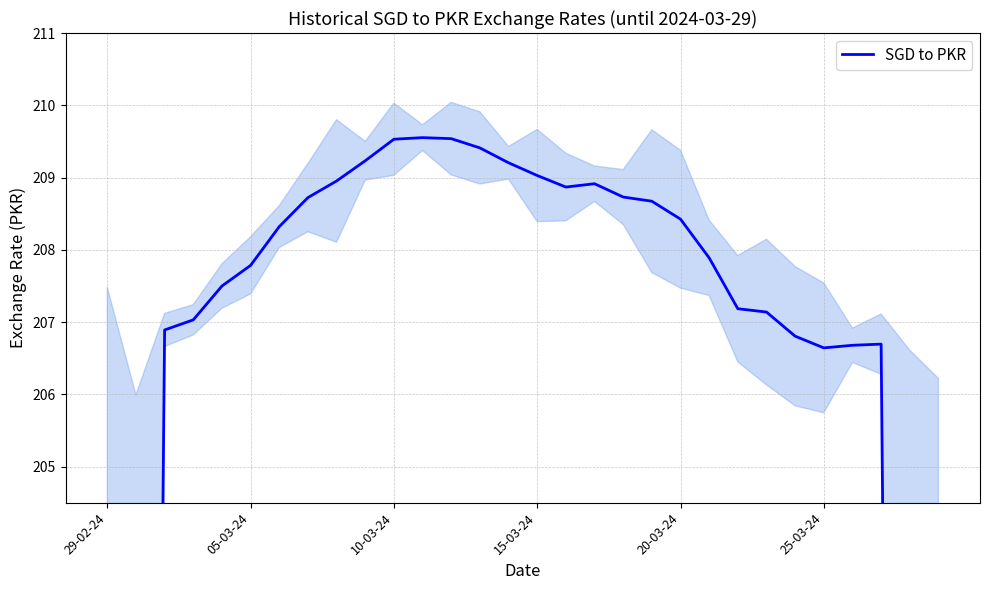

Is this an area chart (filled region under the line)?

No